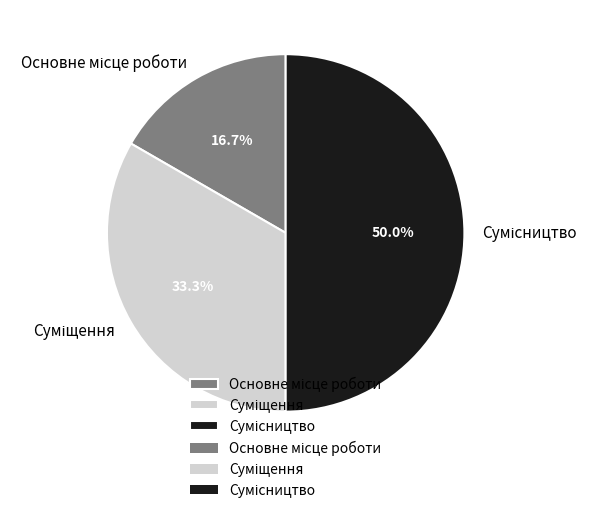

Does Основне місце роботи represent more than half of the total?

No